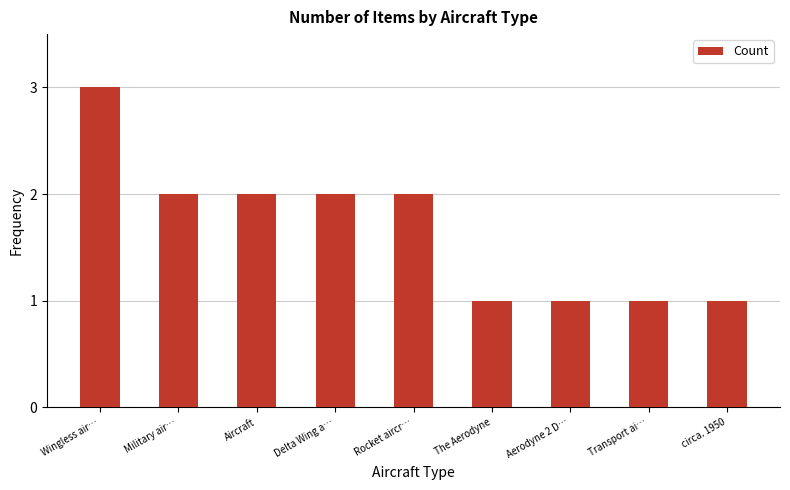

What is the average value?

2